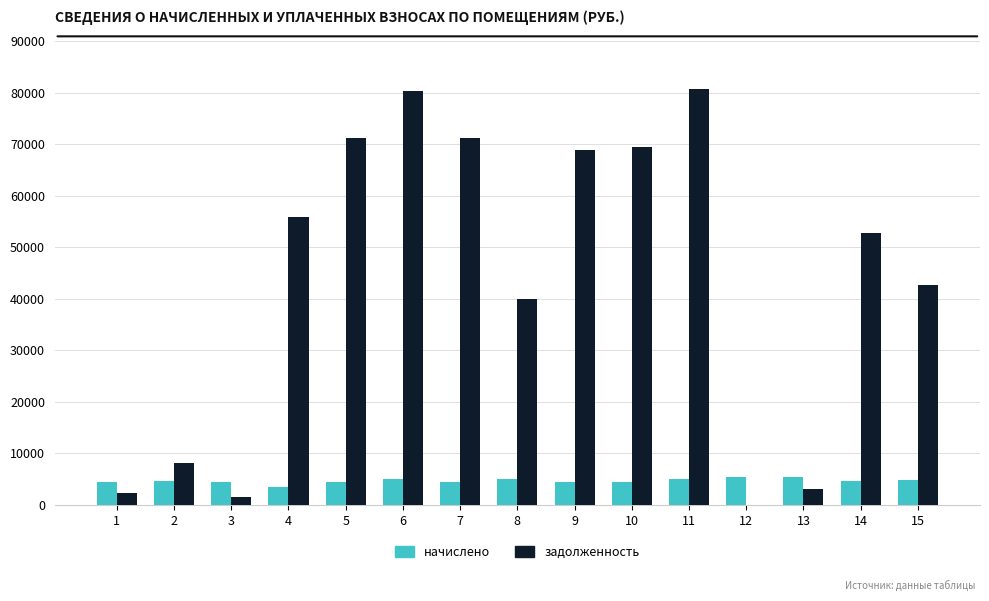

The начислено series shows 1128.9 at 14. True or false?

False